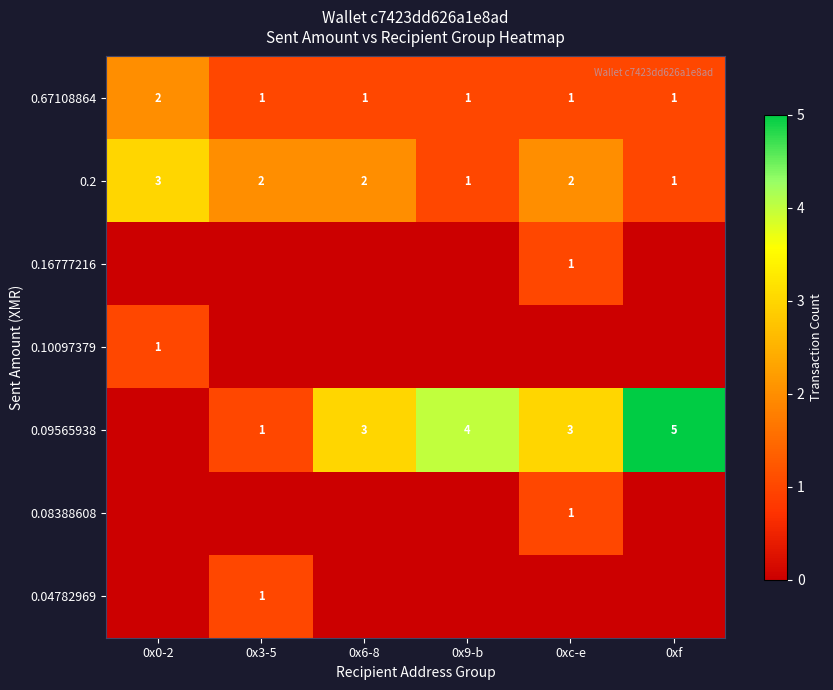

How many distinct data groups are displayed?

7